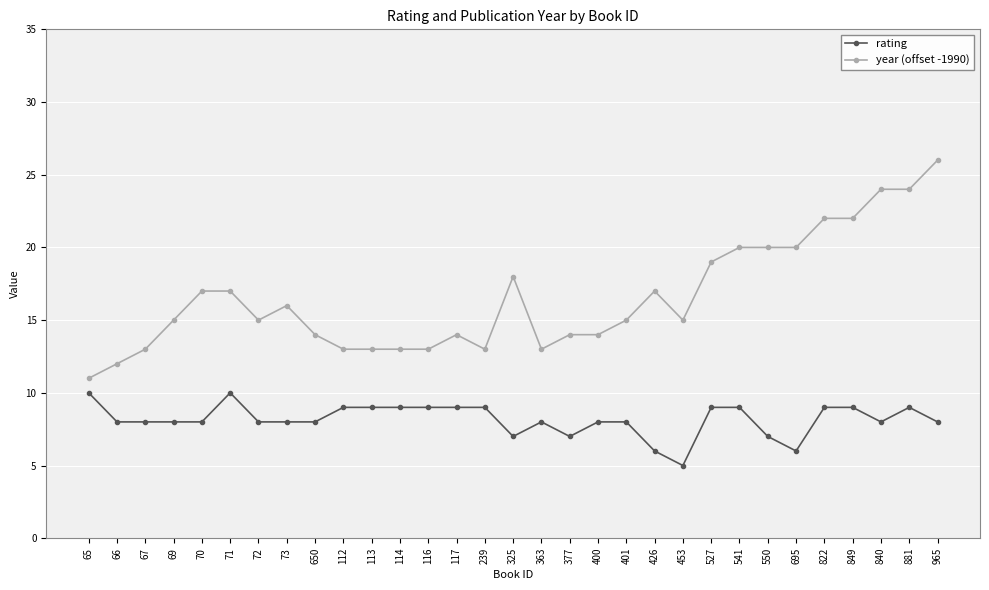

True or false: rating and year (offset -1990) cross at least once.

False